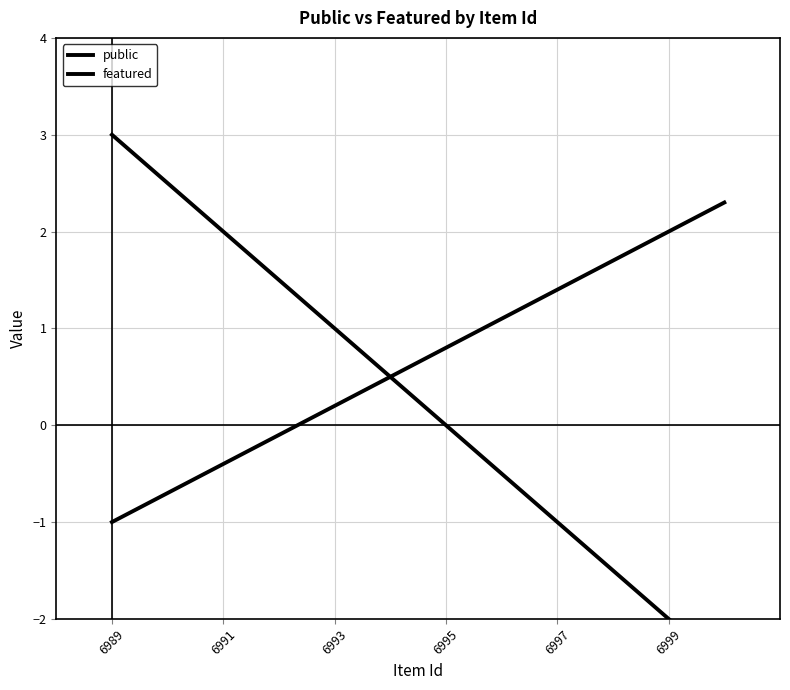

What is the difference between the maximum and minimum values in the public series?

3.3